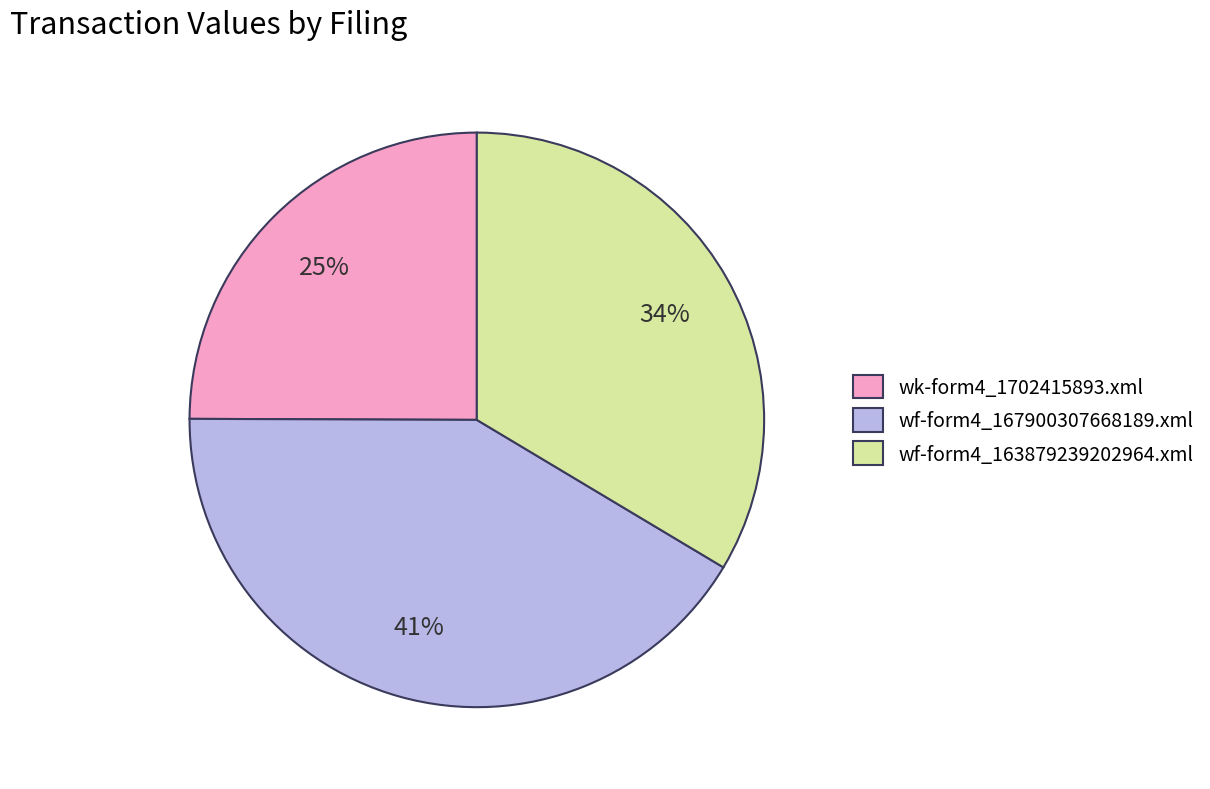

To the nearest percent, what is the average slice percentage?

33%